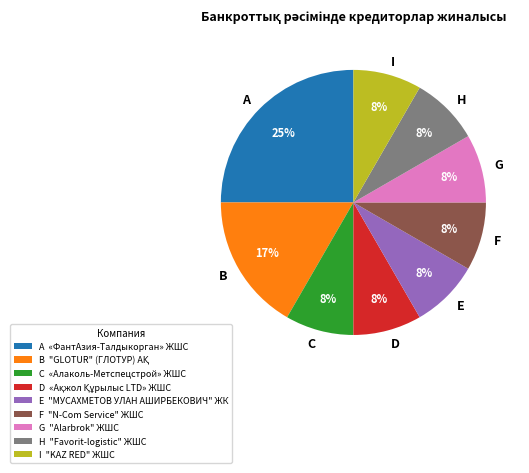

Approximately how many times larger is the value at I compared to B?

0.5